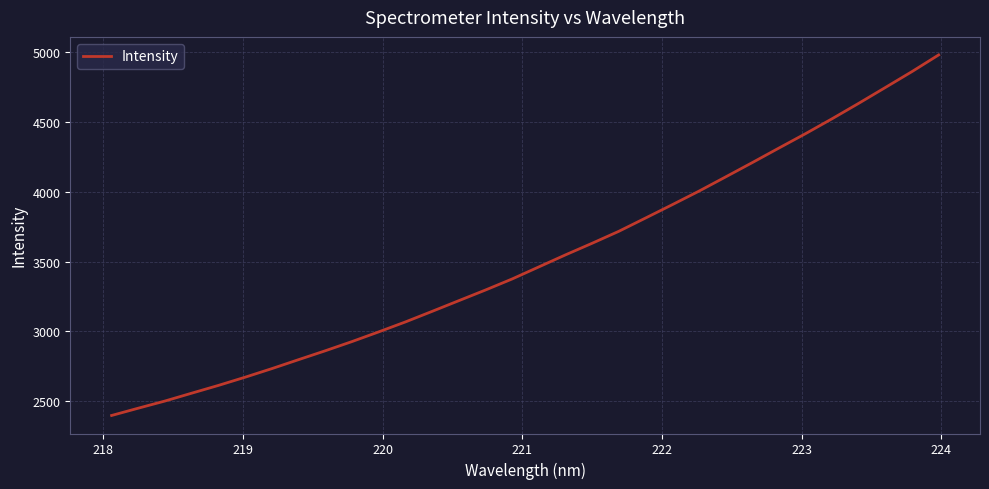

What is the maximum value shown in the chart?

4980.0